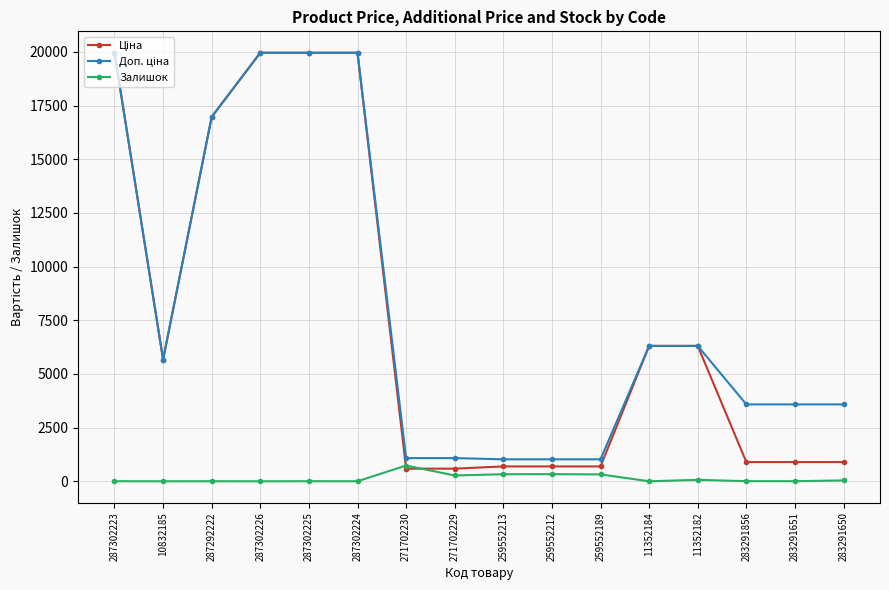

How many categories are shown in the chart?

16